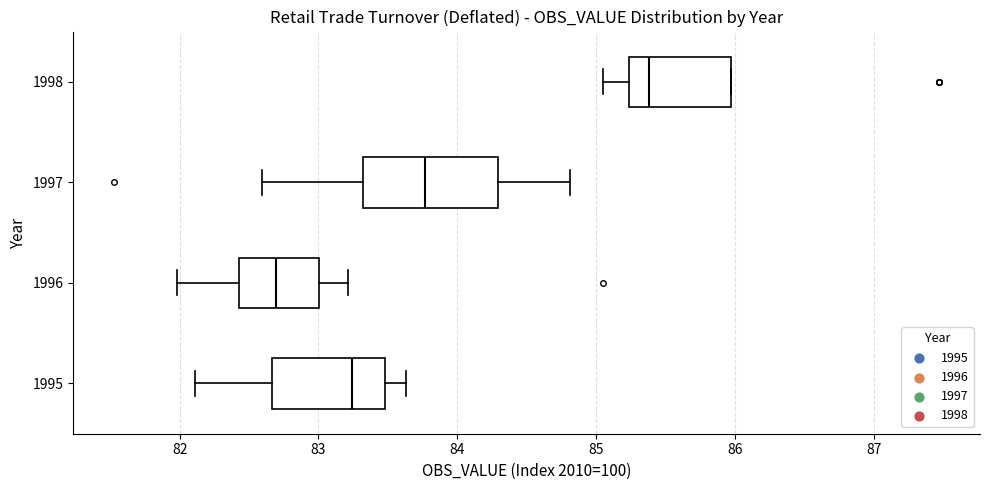

Reading bottom to top, transcribe this box plot: for each box, give where its median line is, the range the box spans, and where its two whiskers end, as read against the x-axis. The values are not printed on the chart, so give them approximately, as read against the axis.

1995: median 83.2, box 82.7 to 83.5, whiskers 82.1 to 83.6
1996: median 82.7, box 82.4 to 83.0, whiskers 82.0 to 83.2
1997: median 83.8, box 83.3 to 84.3, whiskers 82.6 to 84.8
1998: median 85.4, box 85.2 to 86.0, whiskers 85.1 to 86.0